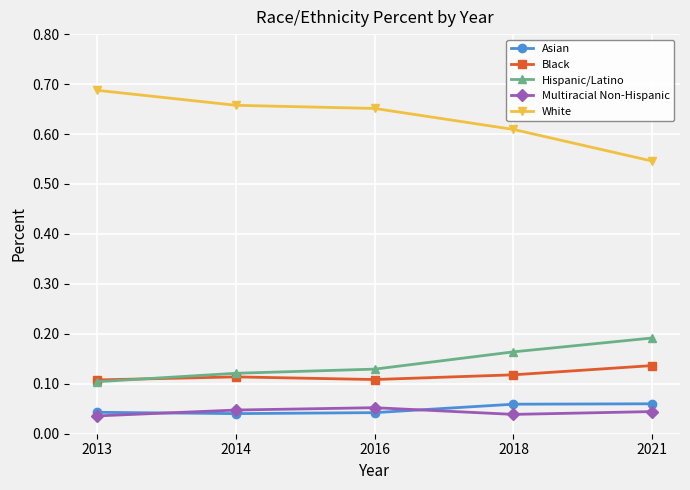

What are all the series names shown in the legend?

Asian, Black, Hispanic/Latino, Multiracial Non-Hispanic, White